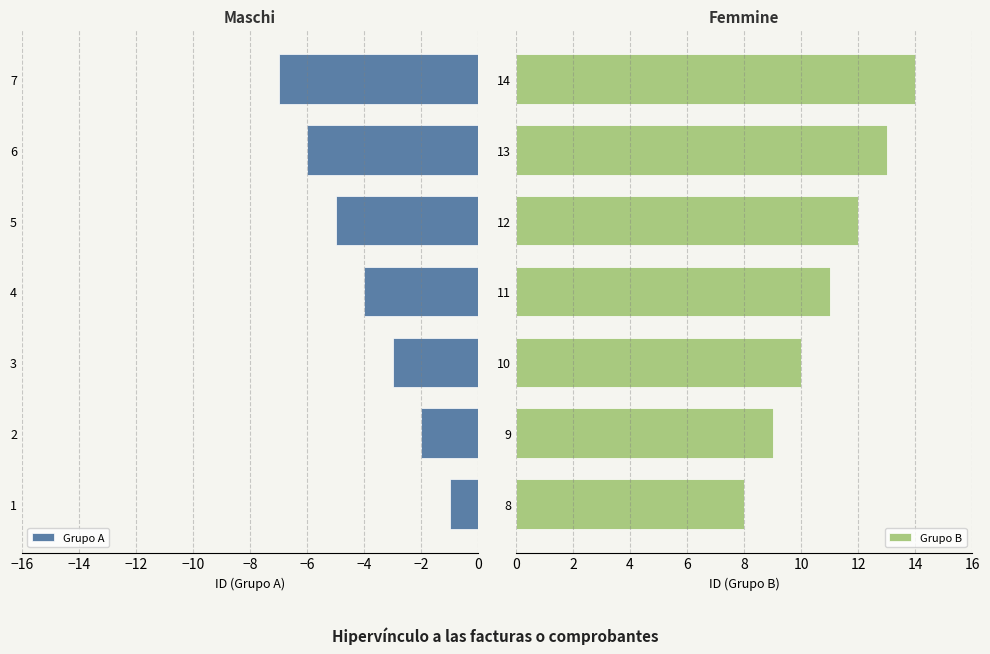

Rank the categories by Grupo A value from lowest to highest.

7, 6, 5, 4, 3, 2, 1